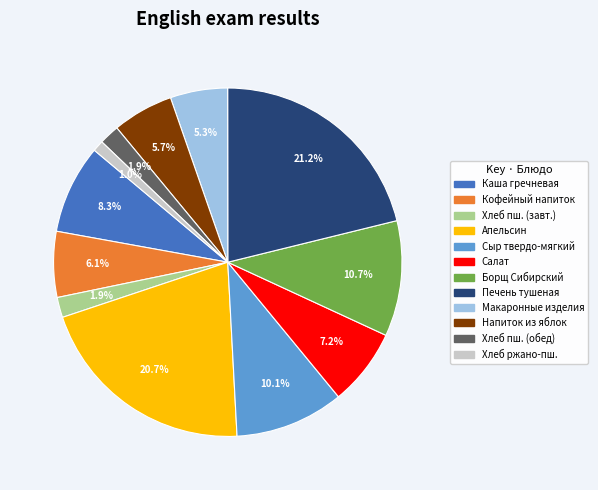

How many slices are in this pie chart?

12